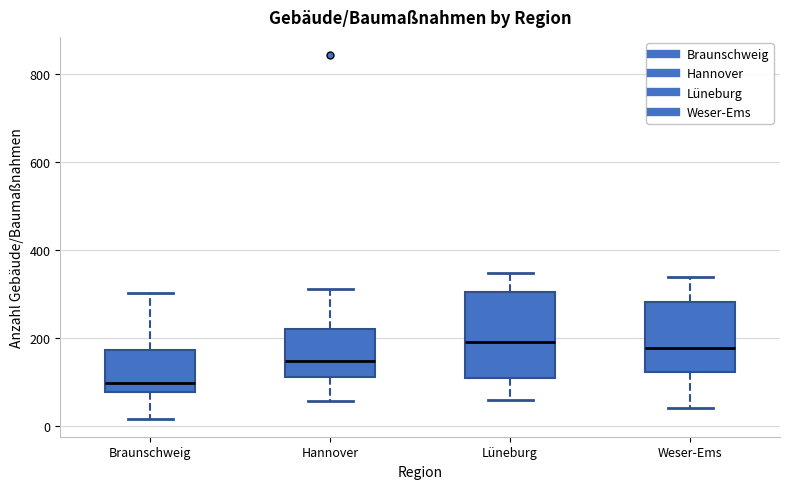

Where does the lower whisker of the box for Lüneburg end on the y-axis? The values are not printed on the chart, so give them approximately, as read against the axis.

60